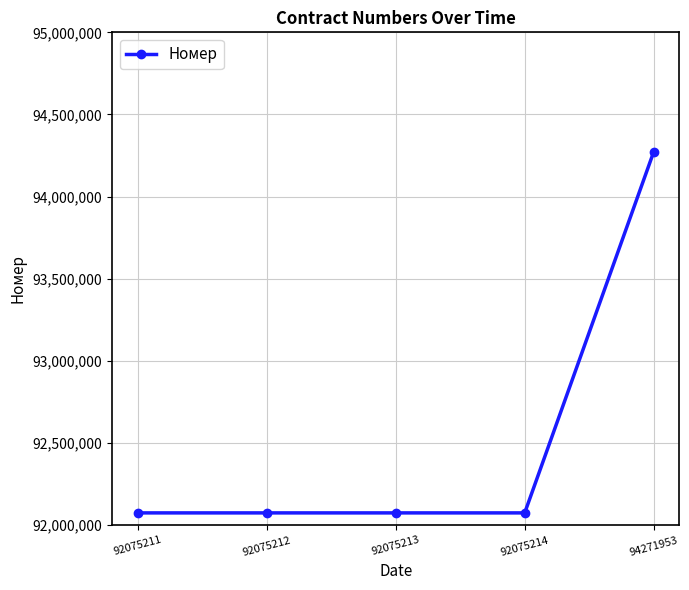

How many lines are shown in the chart?

1